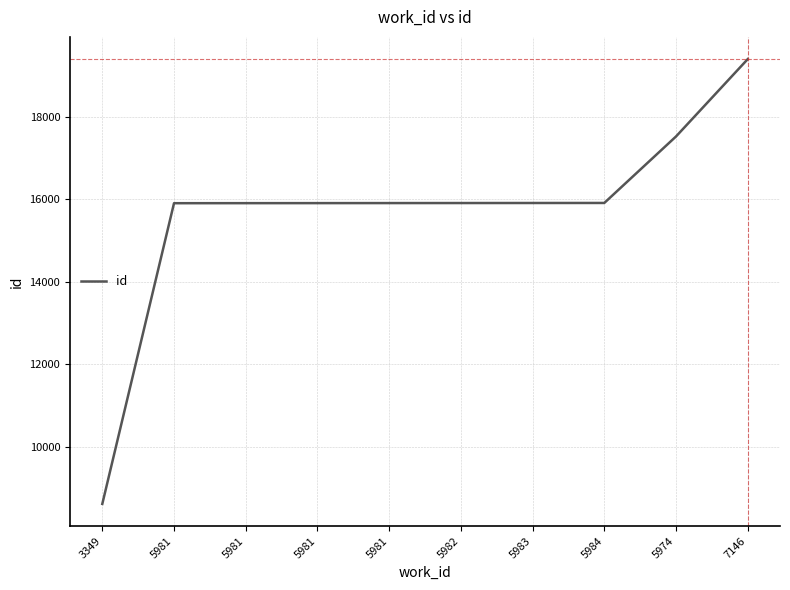

How many lines are shown in the chart?

1